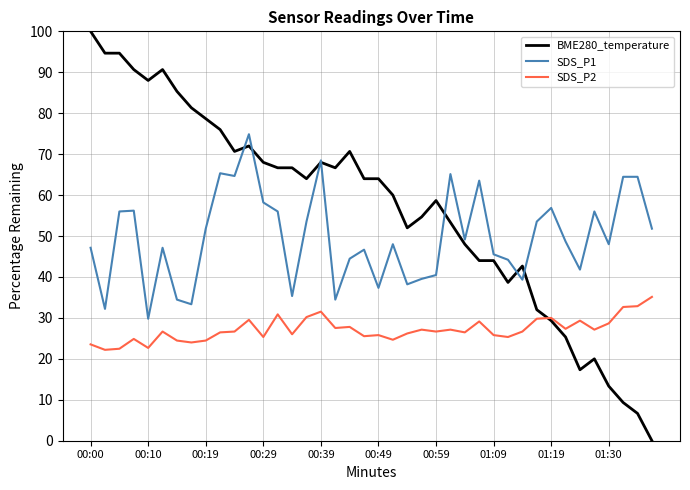

What is the maximum value for SDS_P1?

74.9